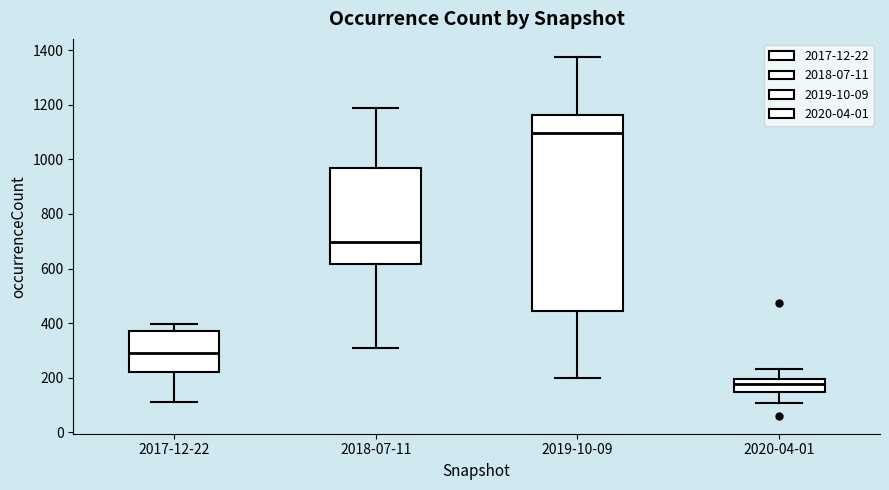

Reading left to right, read every box against the y-axis: the position of its median line, the range the box covers, and the ends of its whiskers. The values are not printed on the chart, so give them approximately, as read against the axis.

2017-12-22: median 300, box 220 to 380, whiskers 120 to 400
2018-07-11: median 700, box 620 to 960, whiskers 300 to 1180
2019-10-09: median 1100, box 440 to 1160, whiskers 200 to 1380
2020-04-01: median 180, box 140 to 200, whiskers 100 to 240